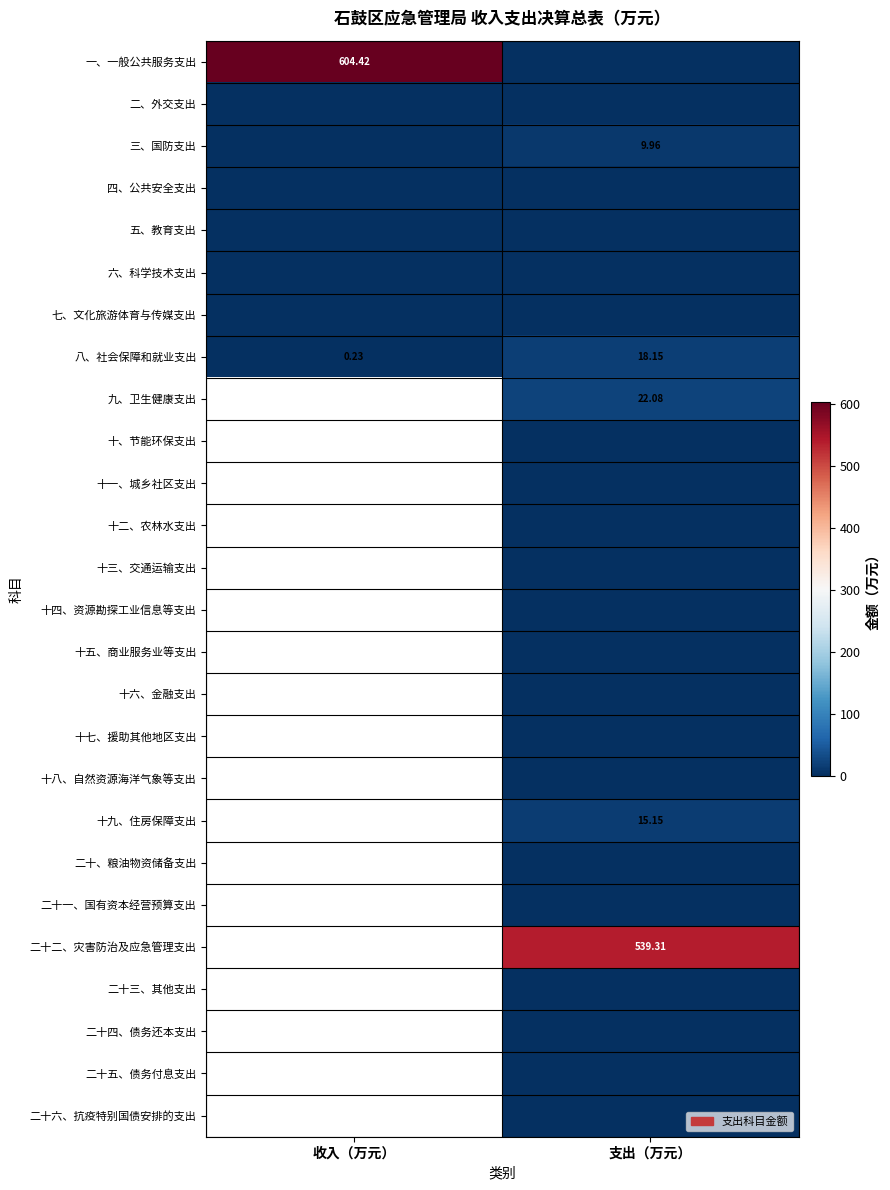

Which has a higher value, 收入（万元） or 支出（万元）?

收入（万元）